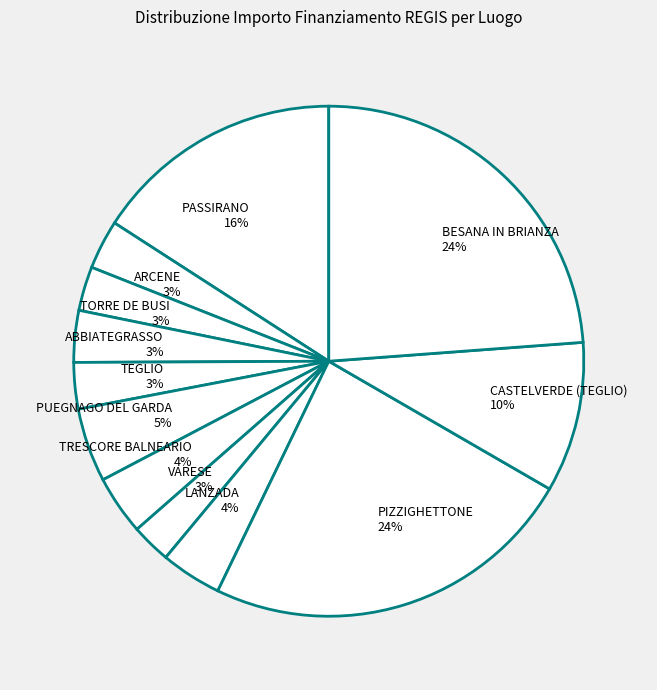

To the nearest percent, what is the difference between the largest and smallest slice percentages?

21%